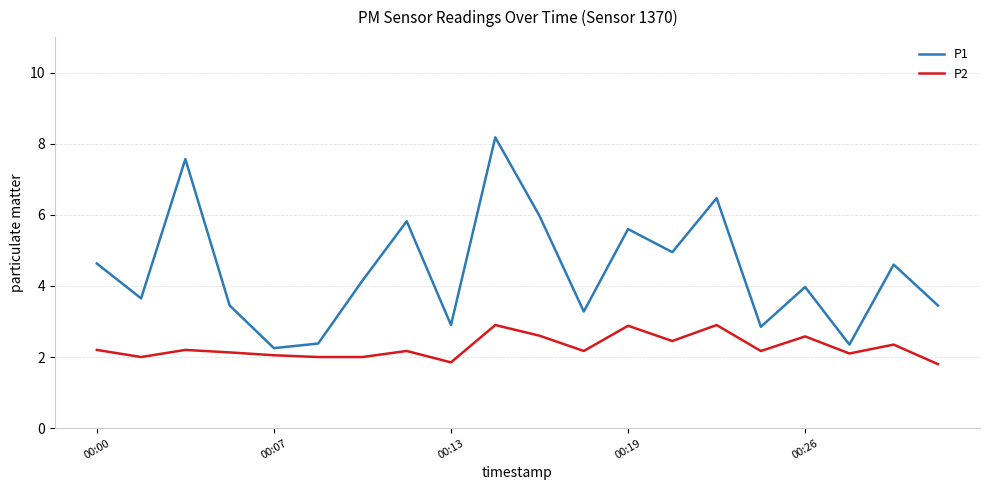

True or false: P2 and P1 cross at least once.

False